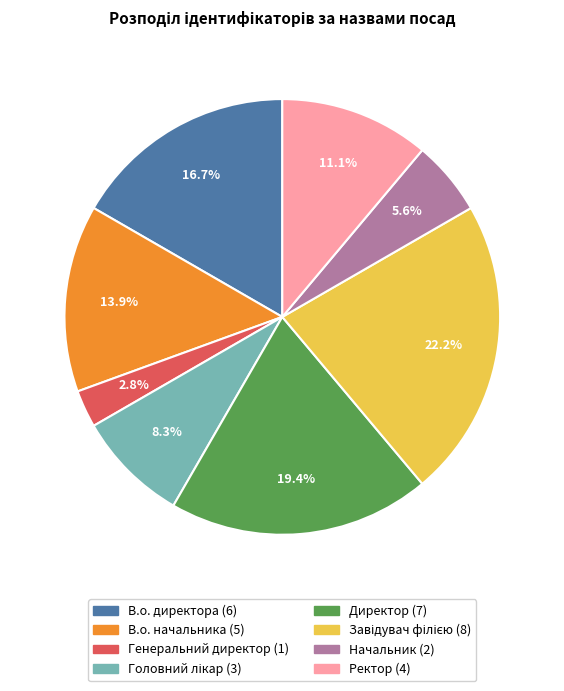

Which category has the smallest portion of the pie?

Генеральний директор